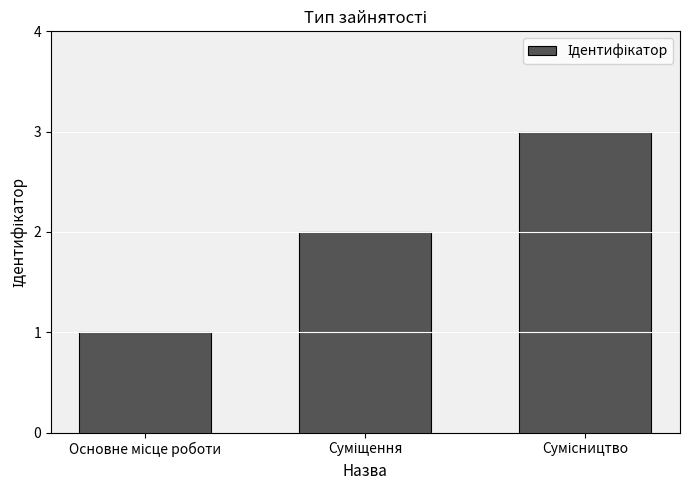

What is the maximum value shown in the chart?

3